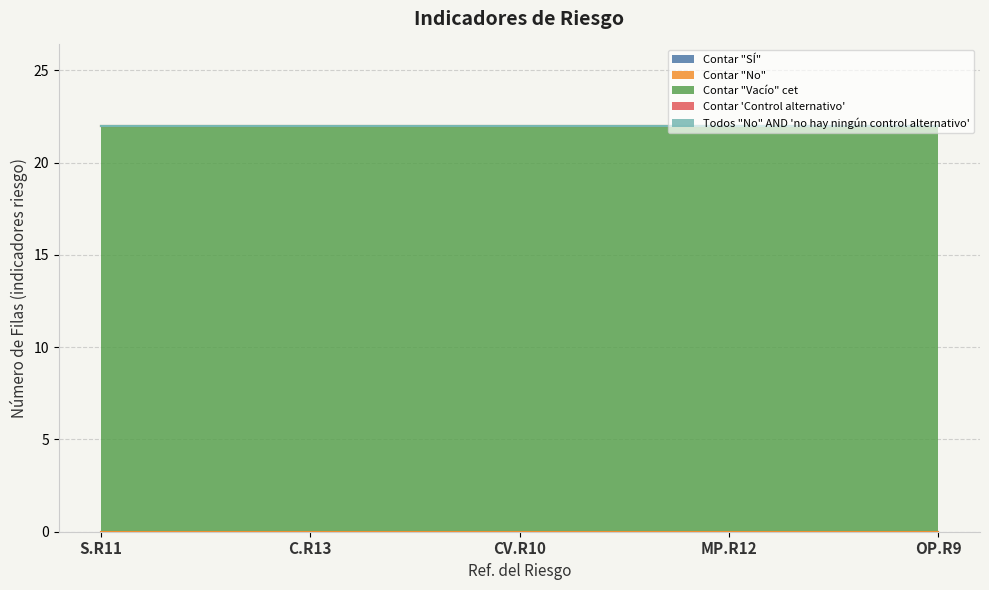

Where is Contar "SÍ" nearest to the value 0?

S.R11